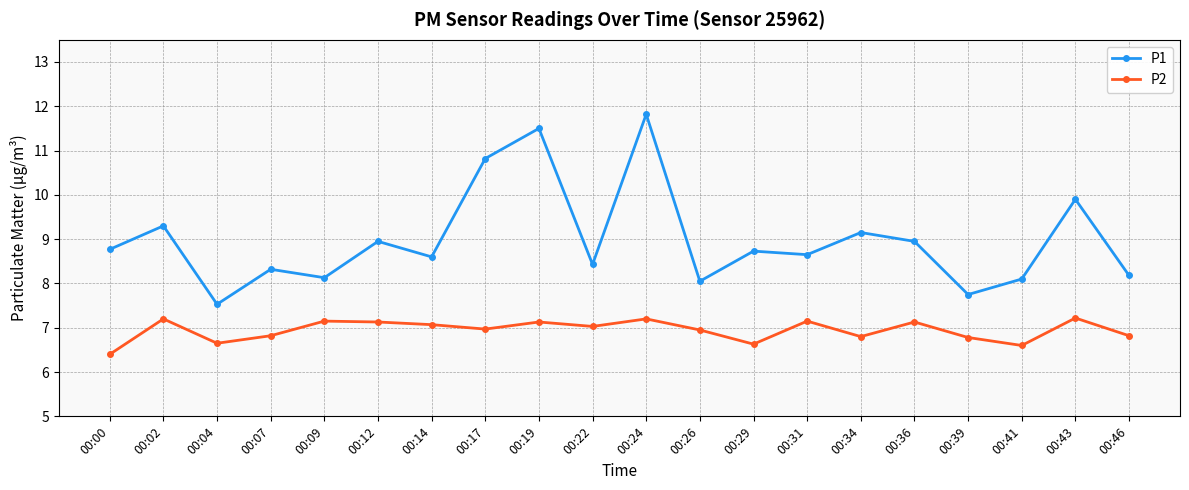

Is the value of P2 at 00:41 greater than the value of P1 at 00:09?

No